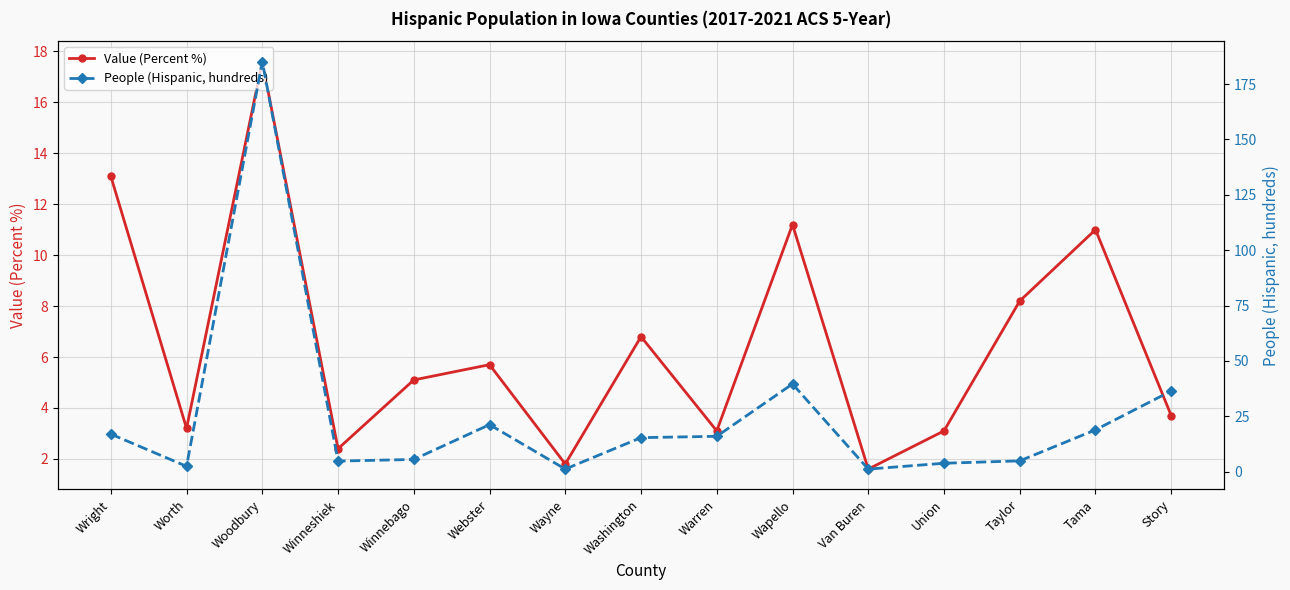

How many times do People (Hispanic, hundreds) and Value (Percent %) cross each other?

8